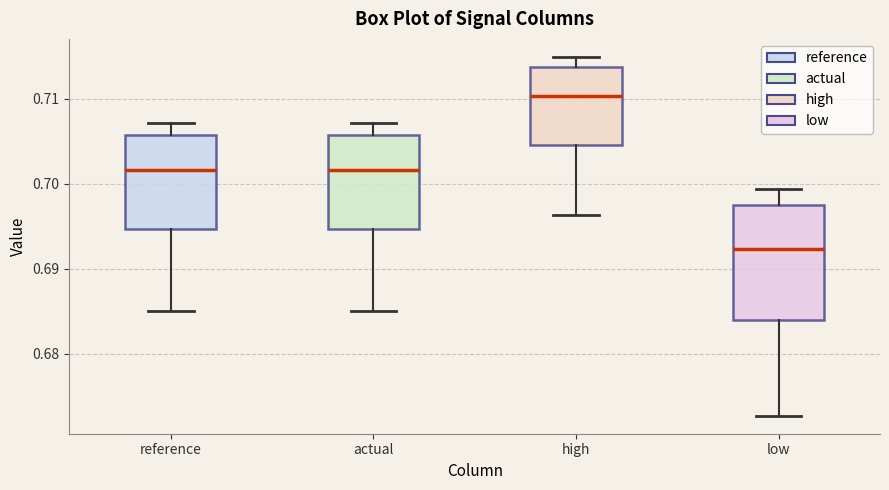

Comparing the boxes themselves (not the whiskers), which one is the tallest?

low